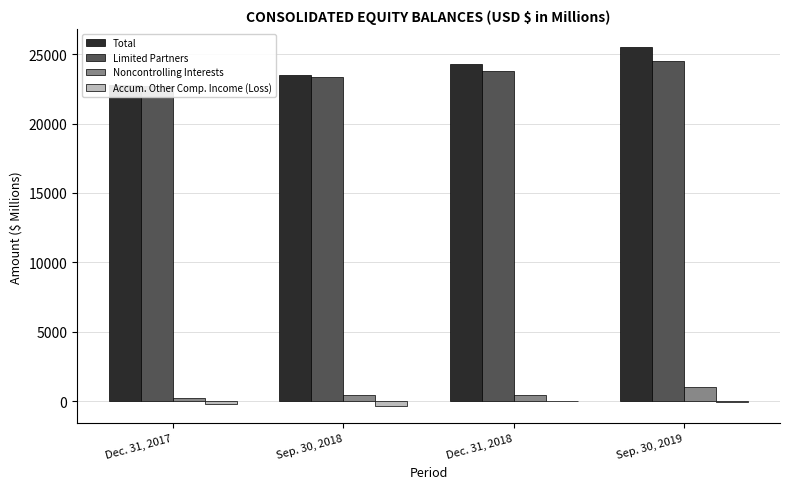

The Noncontrolling Interests series shows 182.0 at Sep. 30, 2018. True or false?

False